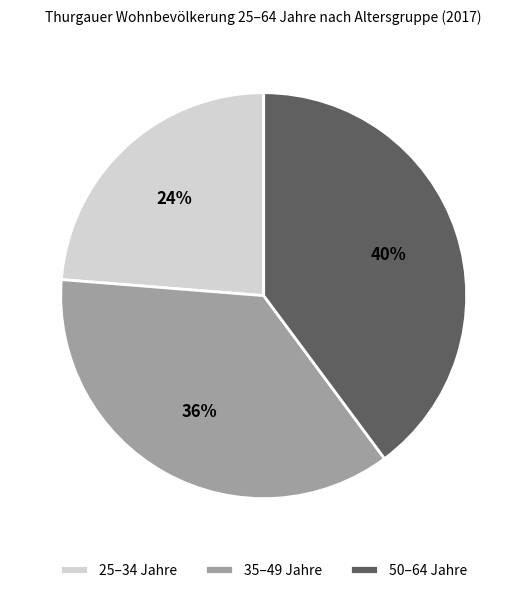

To the nearest percent, what is the average slice percentage?

33%